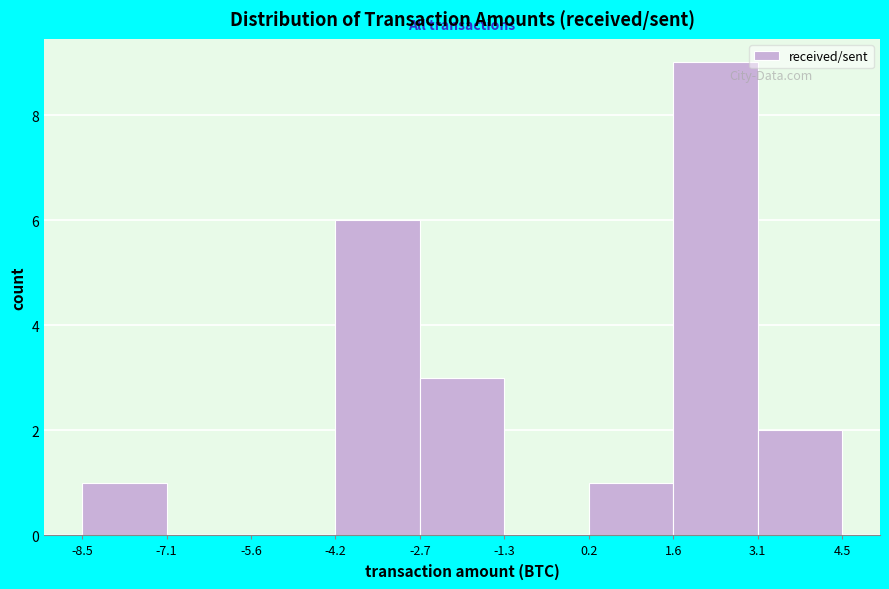

Reading left to right, transcribe this chart: for each bar, give the range it covers on the x-axis and its height. The values are not printed on the chart, so give them approximately, as read against the axis.

-8.5 to -7.1: 1
-7.1 to -5.6: 0
-5.6 to -4.2: 0
-4.2 to -2.7: 6
-2.7 to -1.3: 3
-1.3 to 0.2: 0
0.2 to 1.6: 1
1.6 to 3.1: 9
3.1 to 4.5: 2